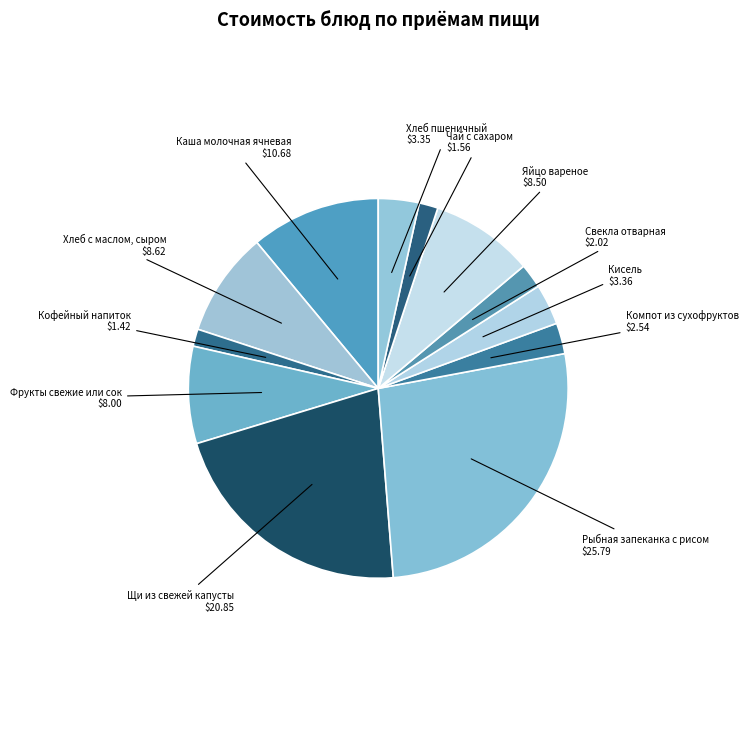

Which category has the smallest portion of the pie?

Кофейный напиток